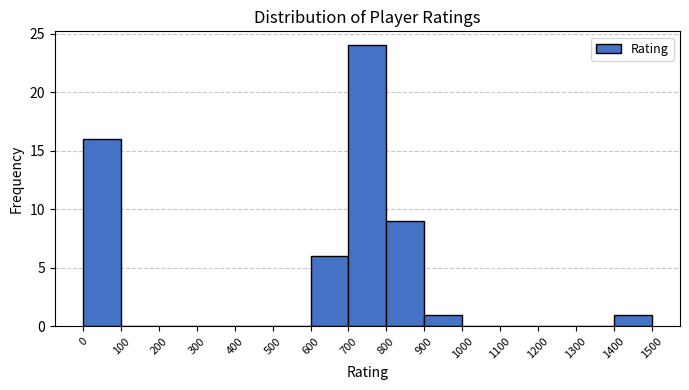

Reading left to right, list every bar in this chart as the range it spans on the x-axis followed by its height. The values are not printed on the chart, so give them approximately, as read against the axis.

0 to 100: 16
100 to 200: 0
200 to 300: 0
300 to 400: 0
400 to 500: 0
500 to 600: 0
600 to 700: 6
700 to 800: 24
800 to 900: 9
900 to 1000: 1
1000 to 1100: 0
1100 to 1200: 0
1200 to 1300: 0
1300 to 1400: 0
1400 to 1500: 1